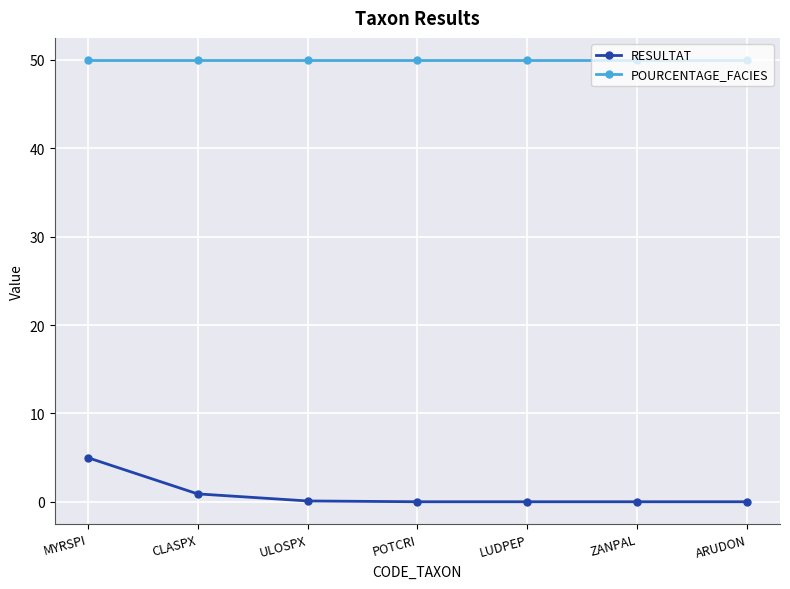

What is the greatest value displayed?

50.0